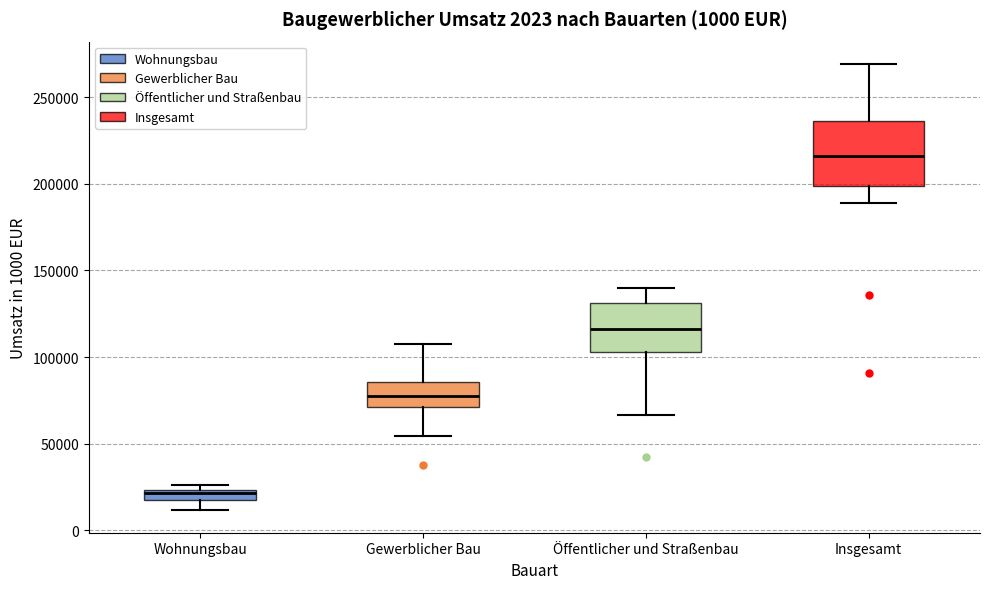

Comparing the boxes themselves (not the whiskers), which one is the tallest?

Insgesamt